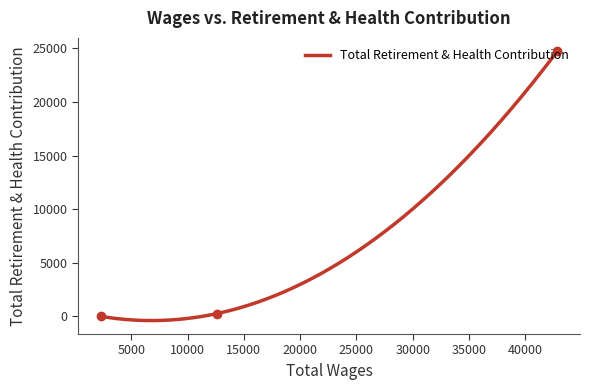

What is the difference between the values at 2288.0 and 12592.0?

255